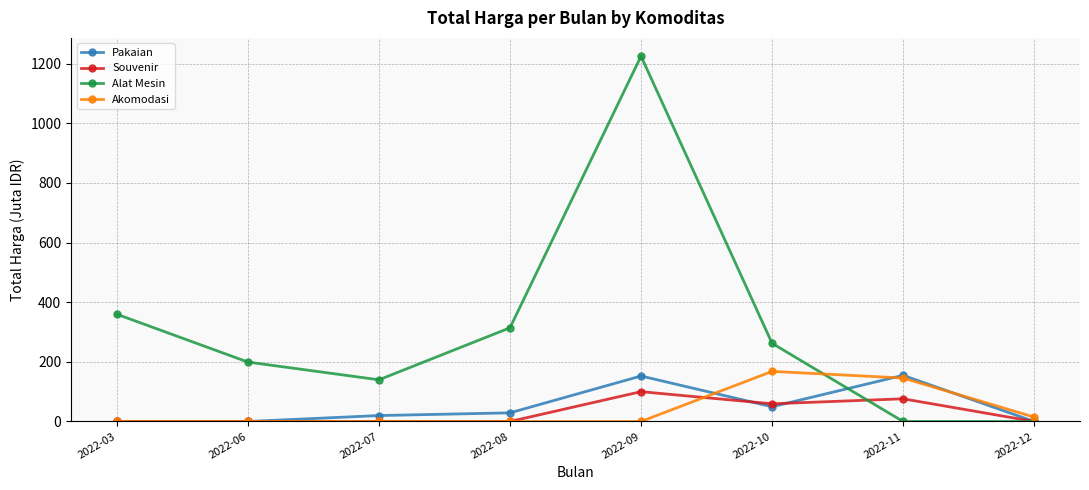

At which category does Alat Mesin reach its first local valley?

2022-07